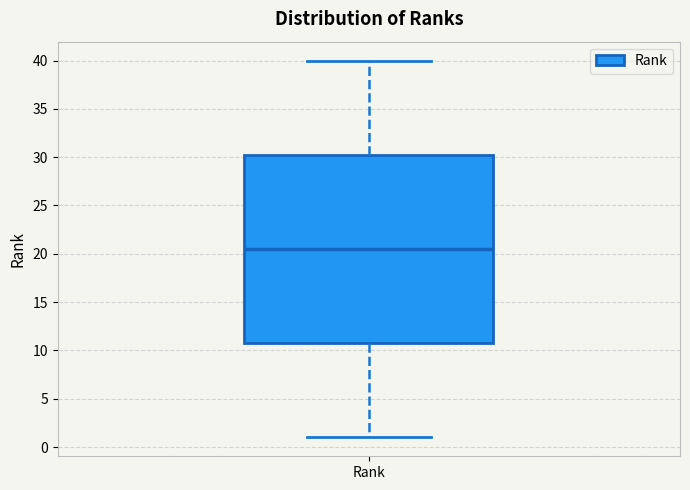

Read this box plot against the y-axis: the position of the median line, the range covered by the box, and the ends of both whiskers. The values are not printed on the chart, so give them approximately, as read against the axis.

median 20.5, box 11.0 to 30.5, whiskers 1.0 to 40.0